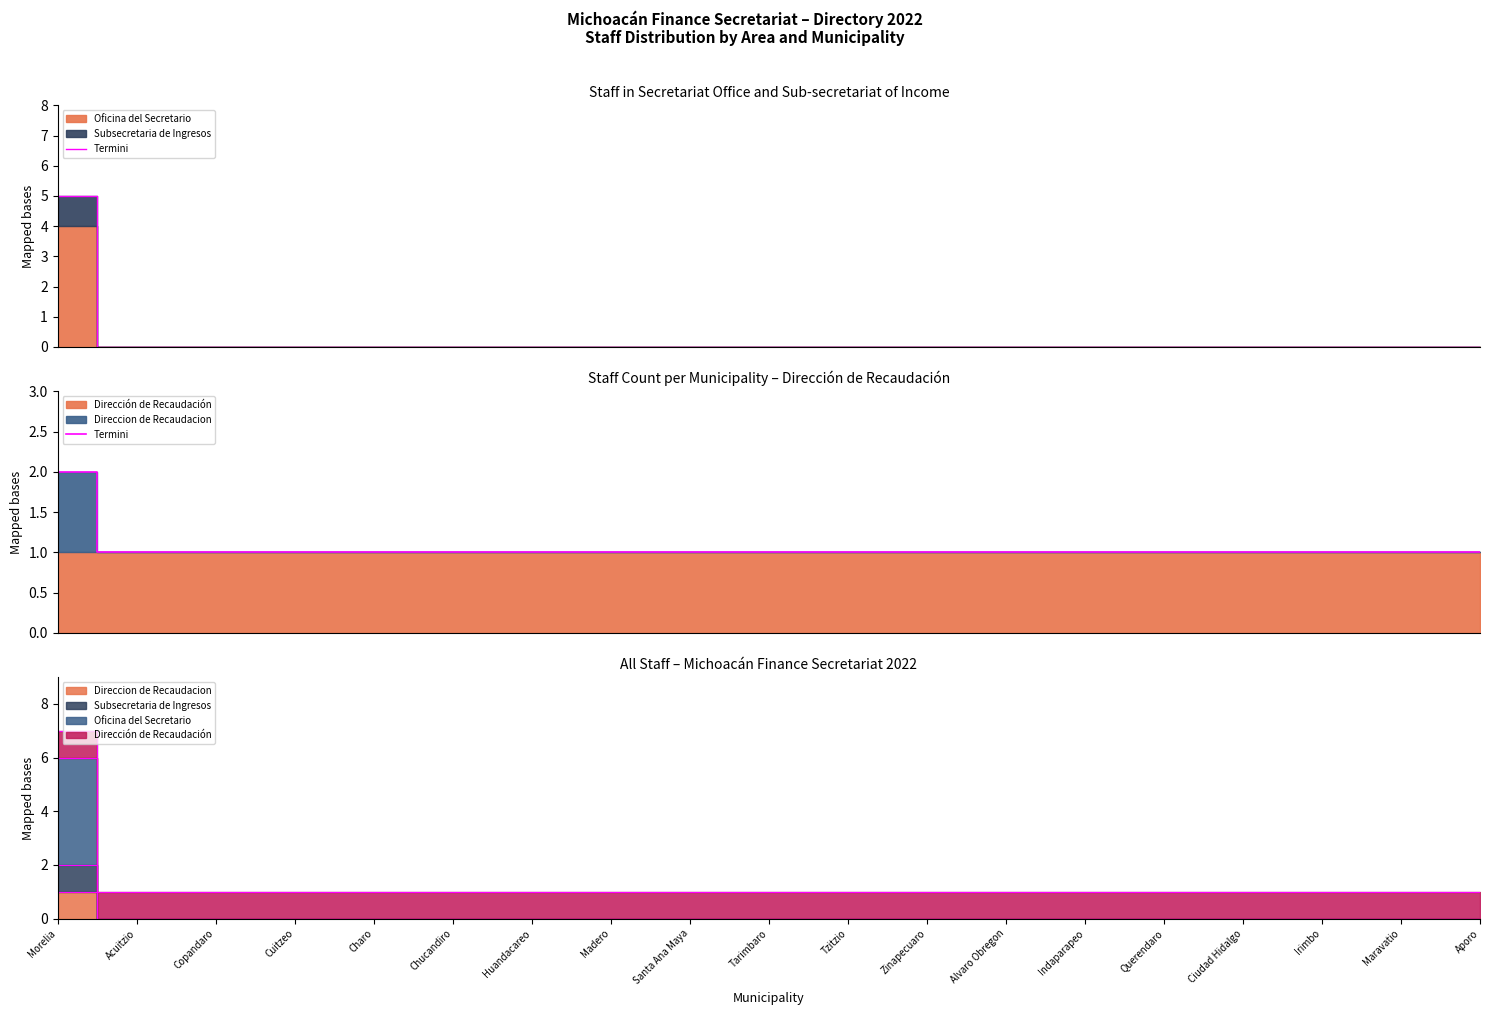

List the labels in order of value, smallest first.

Acuitzio, Copandaro, Cuitzeo, Charo, Chucandiro, Huandacareo, Madero, Santa Ana Maya, Tarimbaro, Tzitzio, Zinapecuaro, Alvaro Obregon, Indaparapeo, Querendaro, Ciudad Hidalgo, Irimbo, Maravatio, Aporo, Morelia